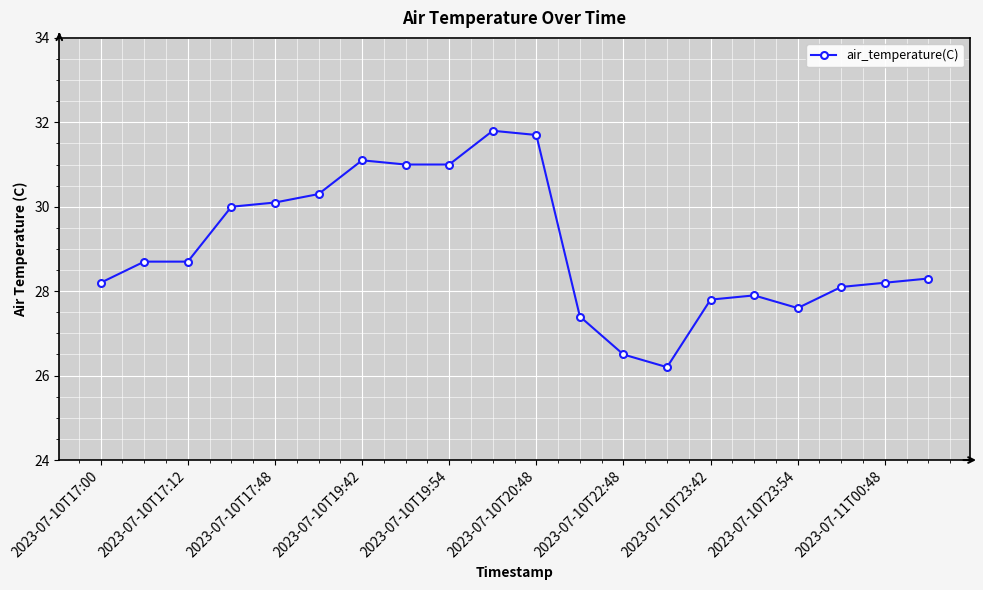

Is this an area chart (filled region under the line)?

No